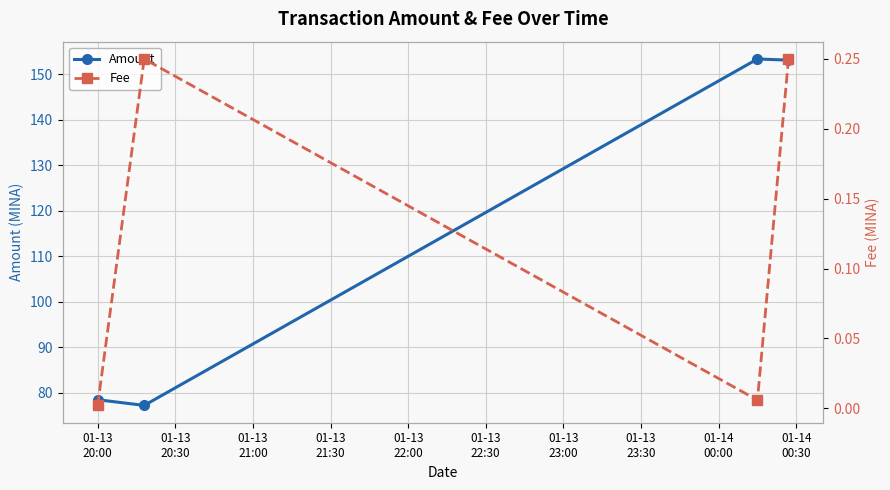

What is the highest value of the Amount series?

153.4